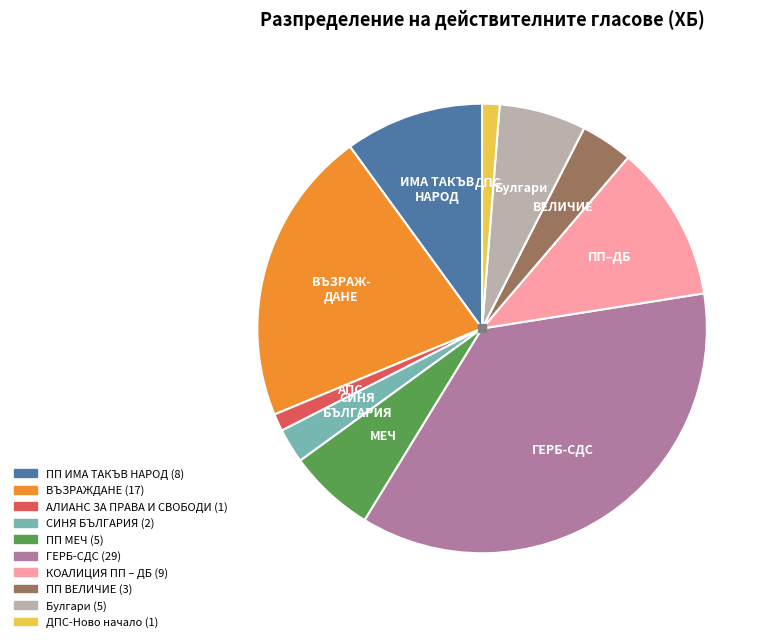

Is there any slice that represents more than half of the pie?

No